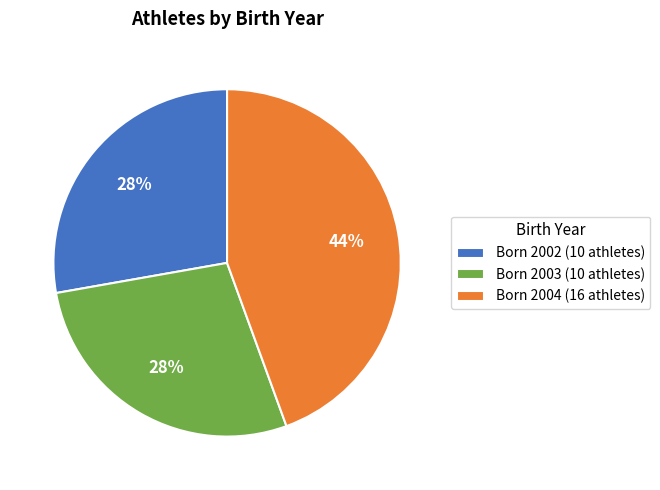

Is it true that Born 2003 (10 athletes) is 28% of the pie?

True